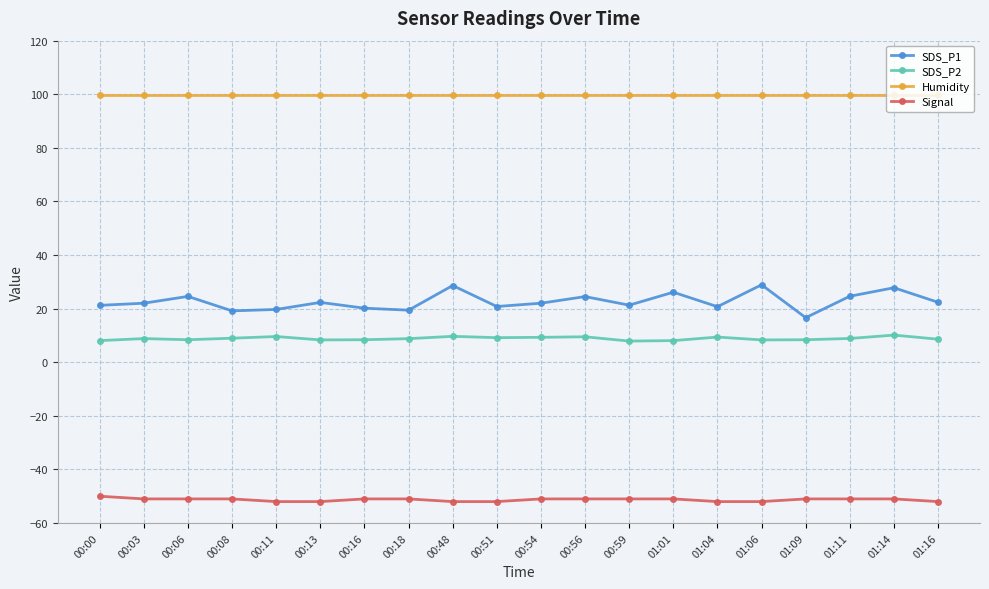

List the series in order of their peak value, lowest first.

Signal, SDS_P2, SDS_P1, Humidity